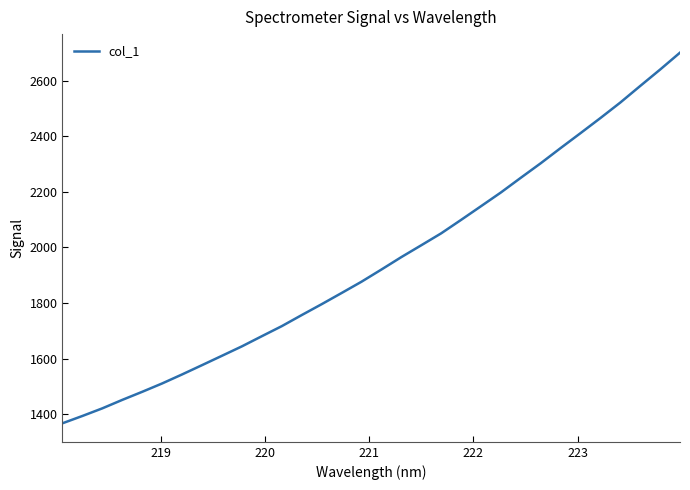

What is the difference between the maximum and minimum values?

1334.1